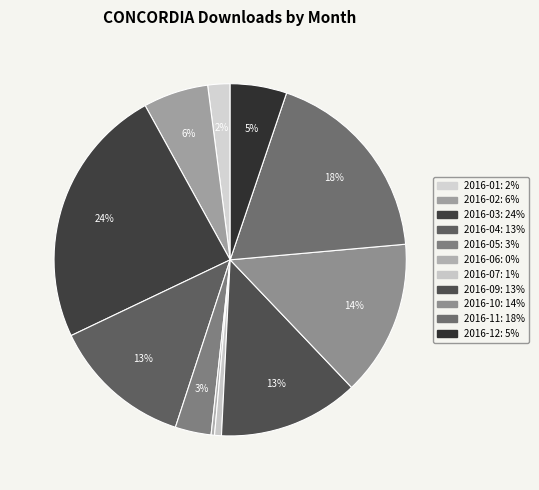

What percentage do 2016-11 and 2016-04 together represent?

31.3%